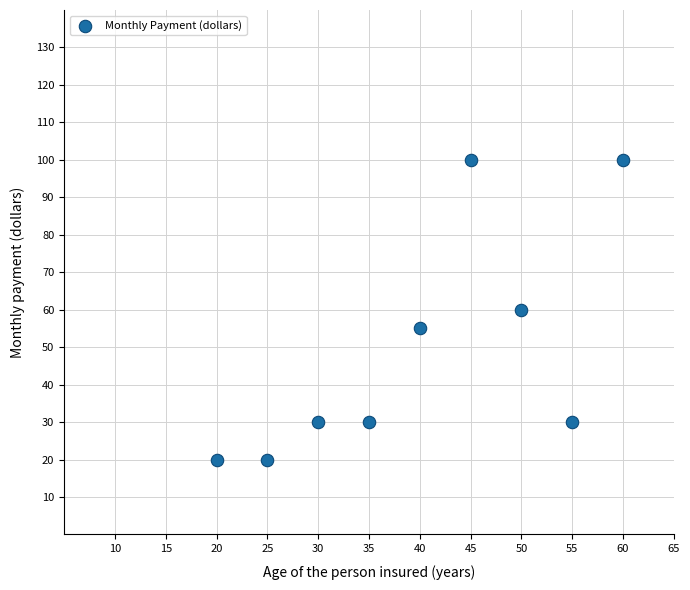

What is the range of Y values (max minus min)?

80